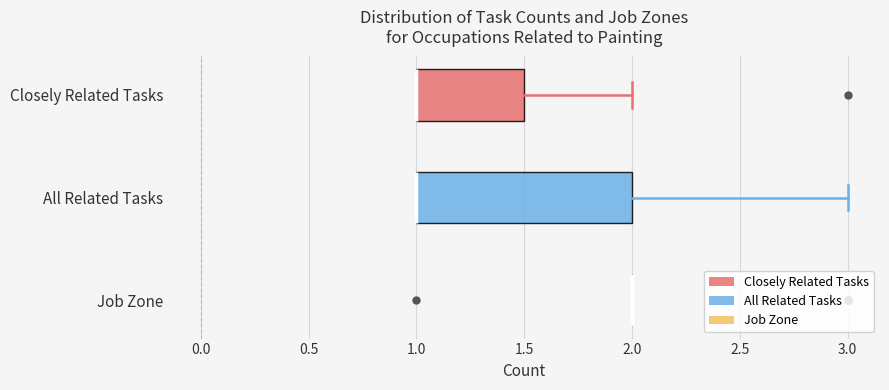

Which box is the widest, from its left edge to its right edge?

All Related Tasks